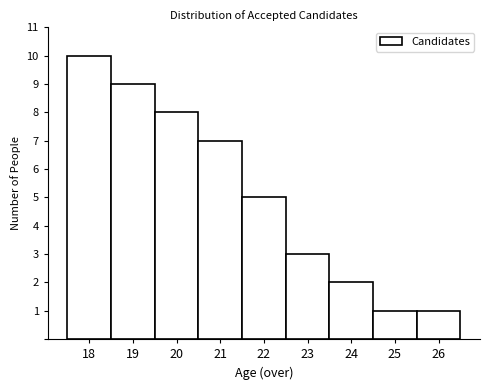

Reading left to right, transcribe all the data shown in this chart.

10	9	8	7	5	3	2	1	1